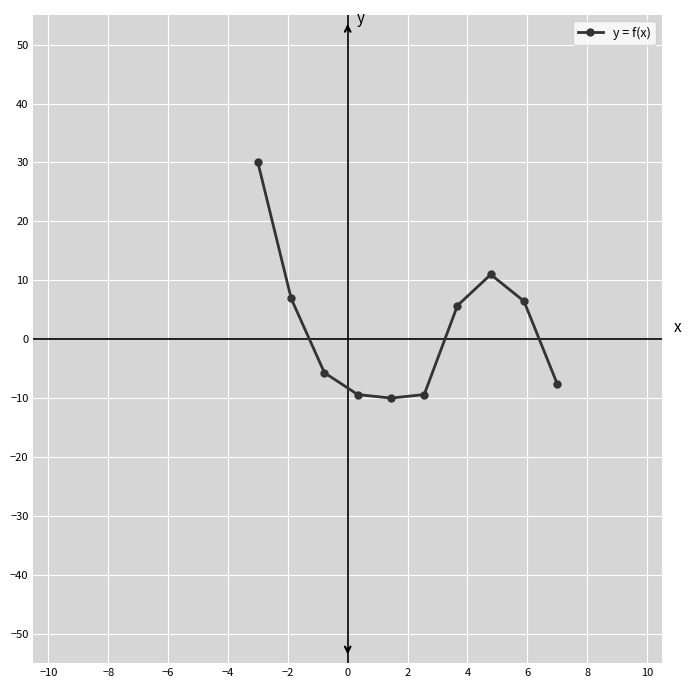

What is the maximum value shown in the chart?

30.0